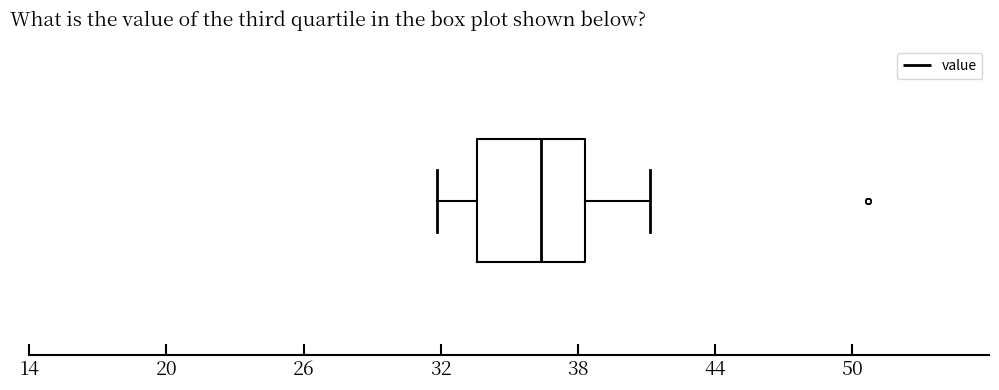

Where does the left whisker of the box end on the x-axis? The values are not printed on the chart, so give them approximately, as read against the axis.

32